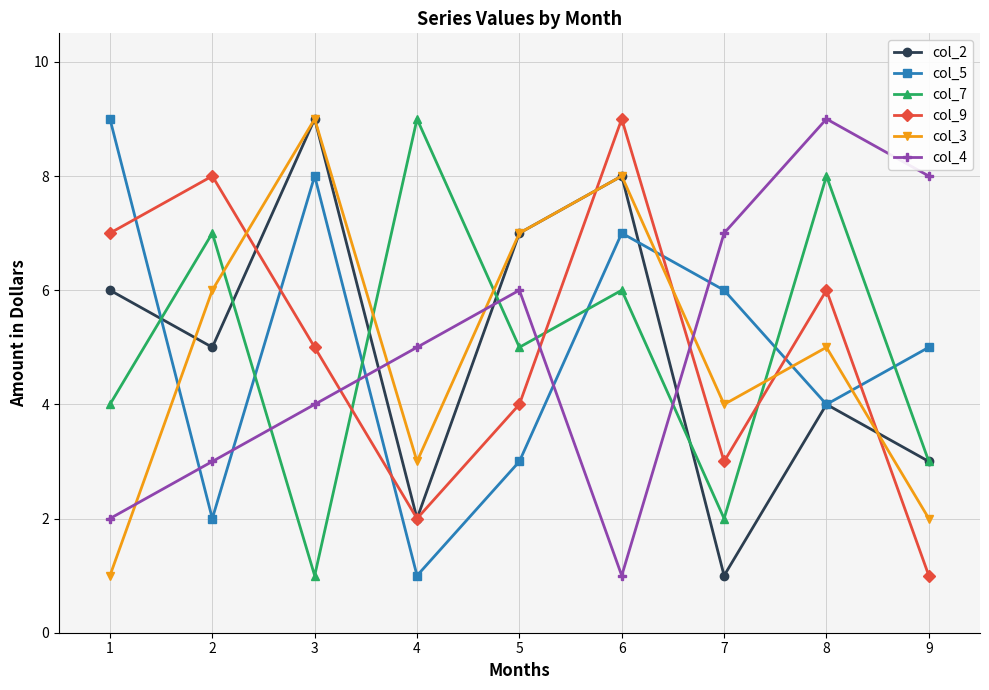

Between which two adjacent categories do col_7 and col_5 first intersect?

1 and 2